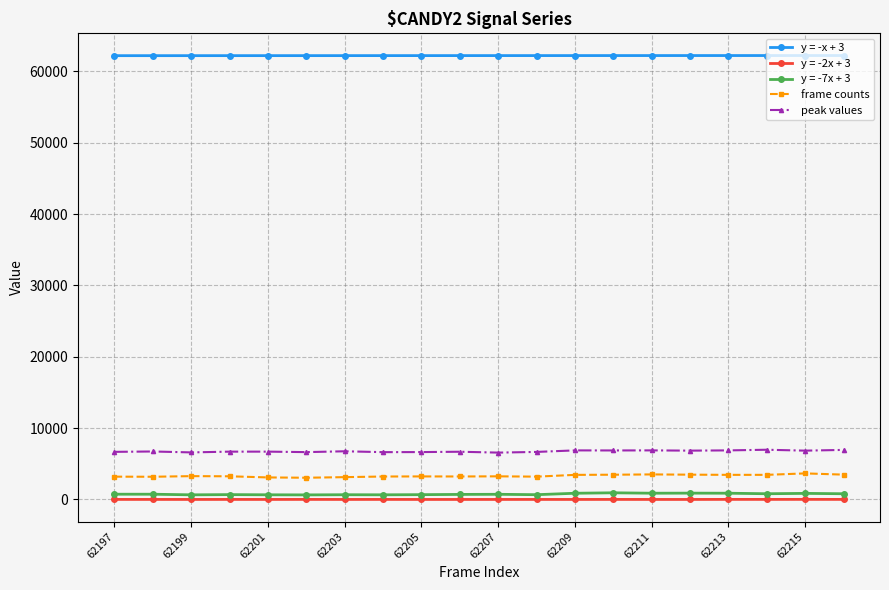

True or false: y = -2x + 3 and peak values intersect in this chart.

False